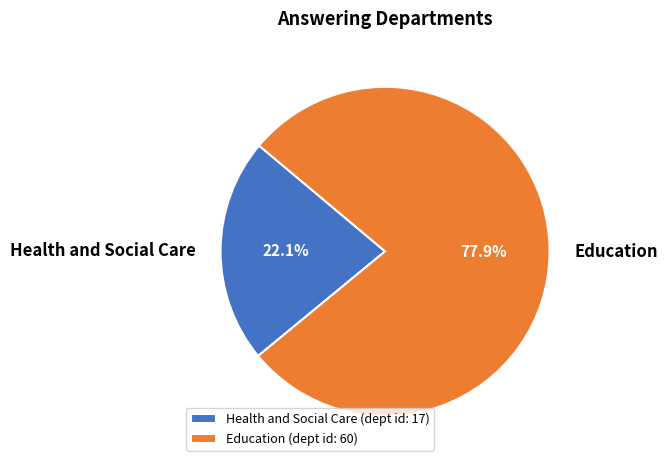

Between Health and Social Care and Education, which is larger?

Education